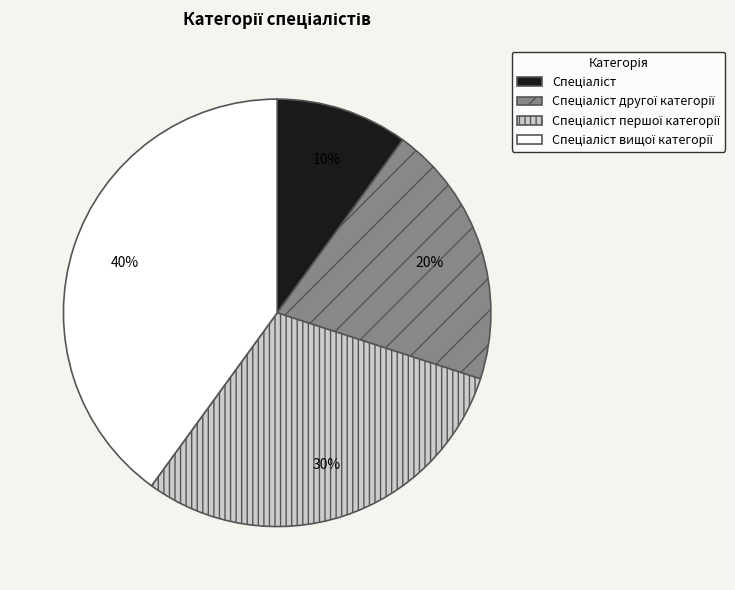

How many slices are in this pie chart?

4